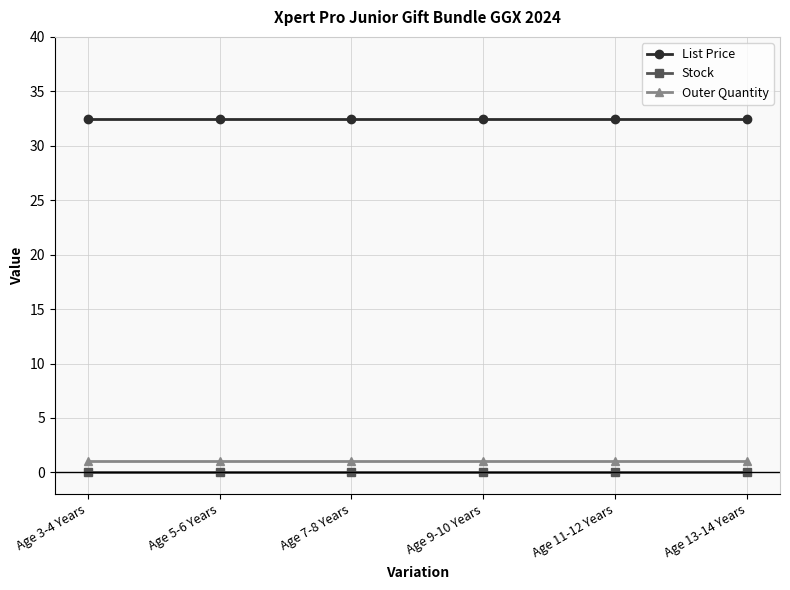

What is the sum of the Outer Quantity values at Age 9-10 Years and Age 7-8 Years?

2.0